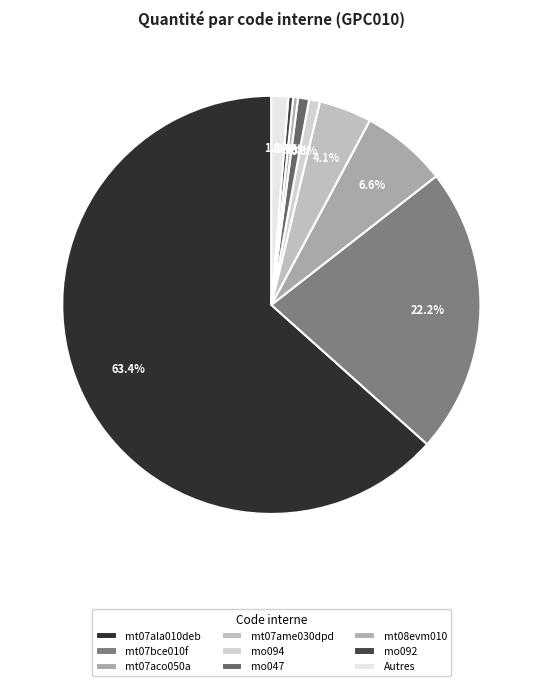

Which category has the biggest portion of the pie?

mt07ala010deb